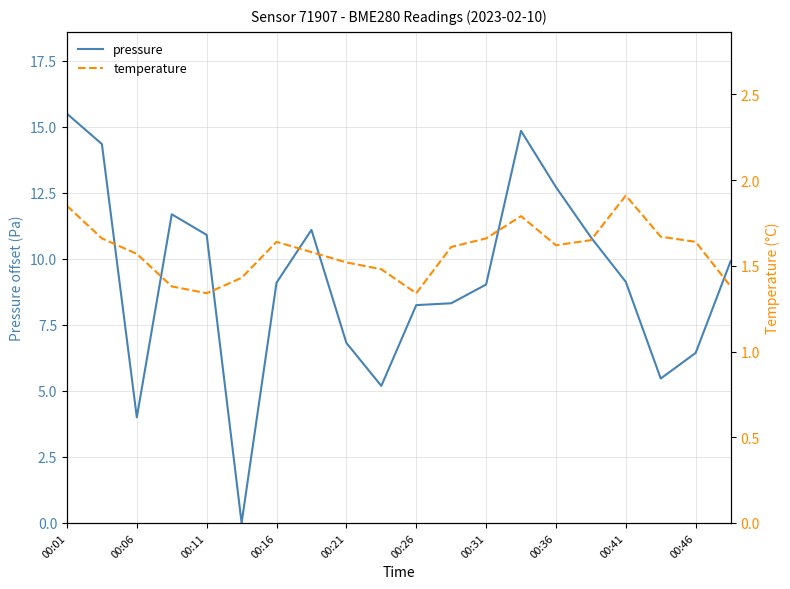

How many categories are shown in the chart?

20